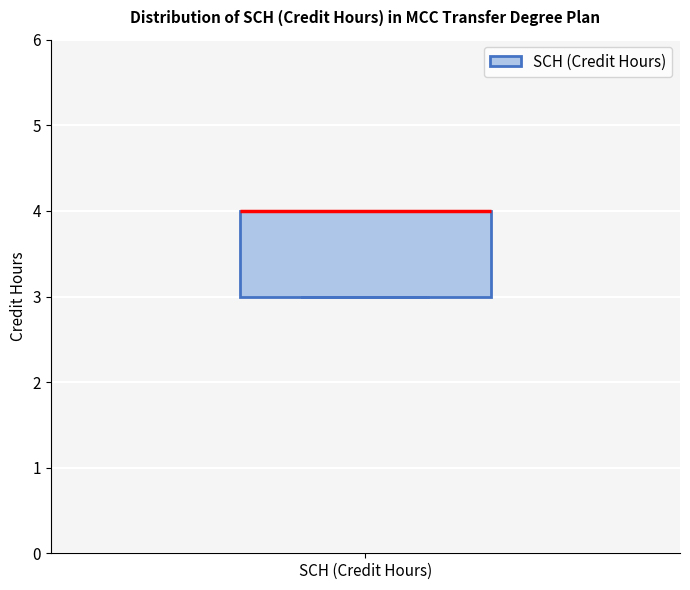

Where is the upper edge of the box for SCH (Credit Hours) on the y-axis? The values are not printed on the chart, so give them approximately, as read against the axis.

4